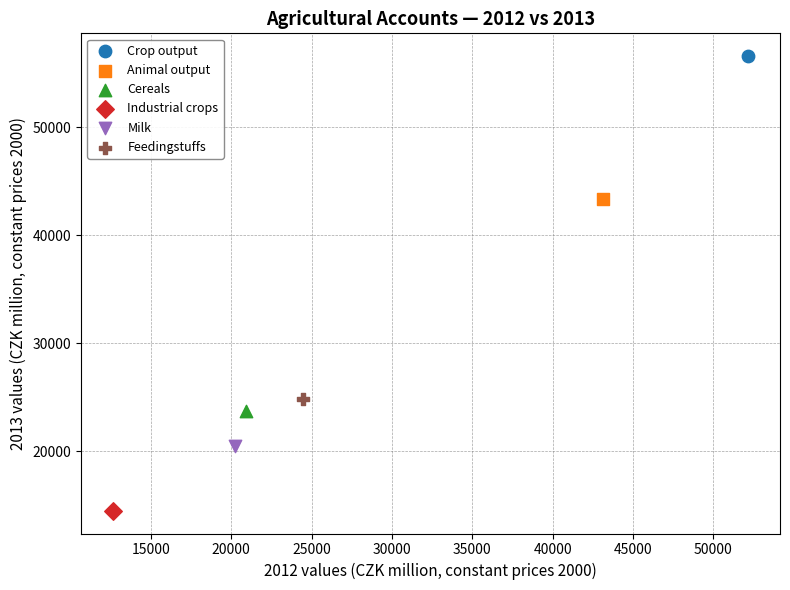

What are all the series names shown in the legend?

Crop output, Animal output, Cereals, Industrial crops, Milk, Feedingstuffs